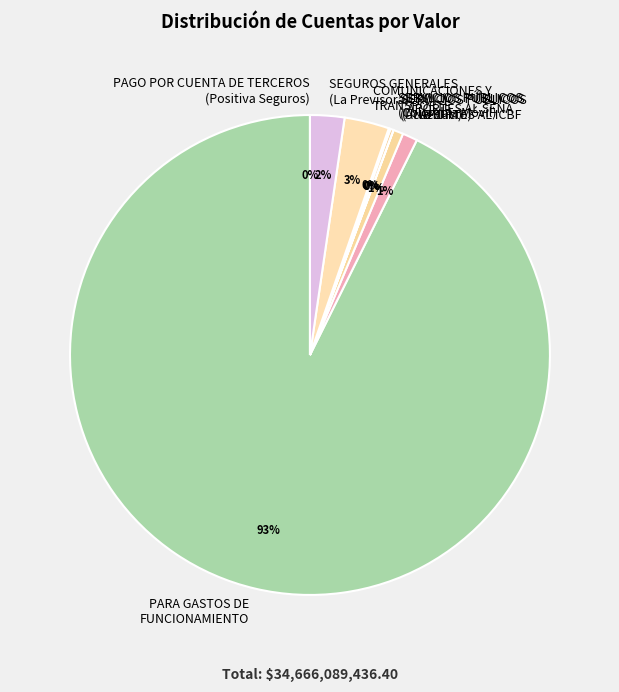

To the nearest percent, what is the average slice percentage?

11%